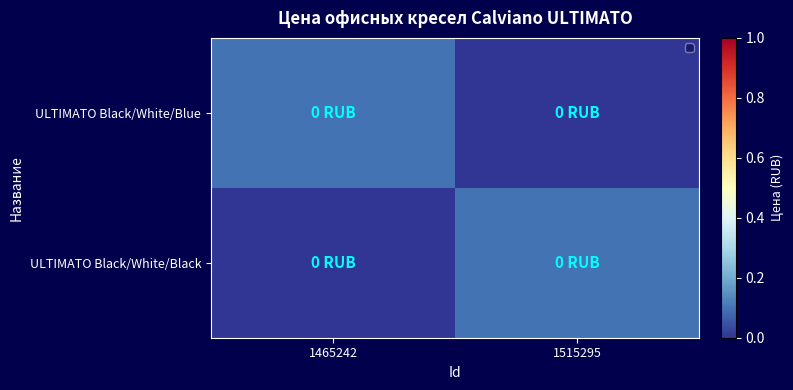

What is the spread (max minus min) of values at 1465242?

0.1